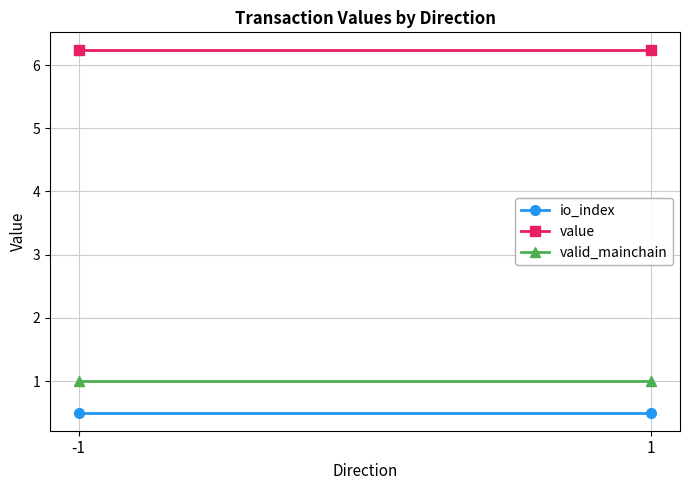

What is the total value across all series at 1?

7.7